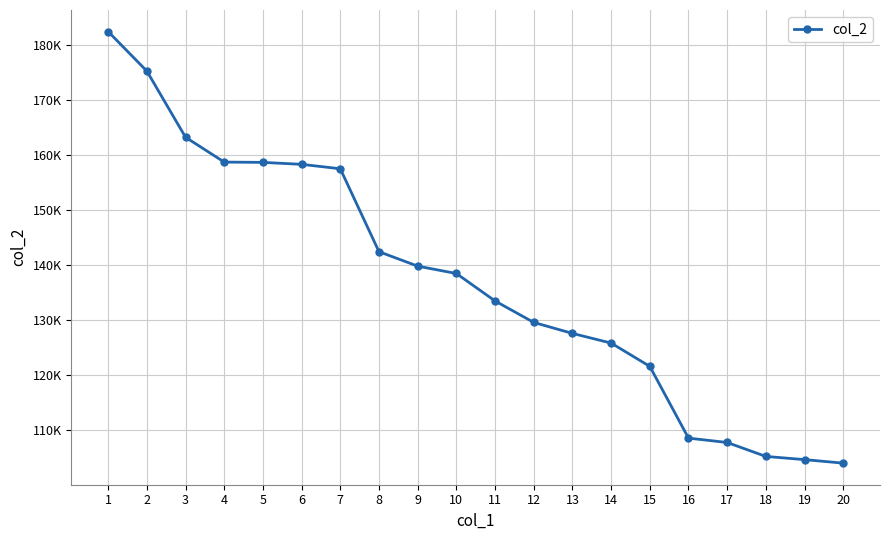

Does the chart display data point markers on the line(s)?

Yes